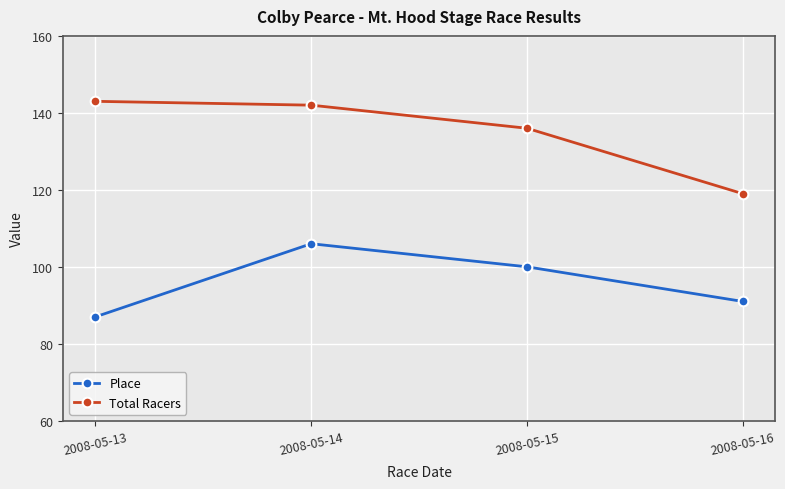

At which category is the sum across all series the highest?

2008-05-14